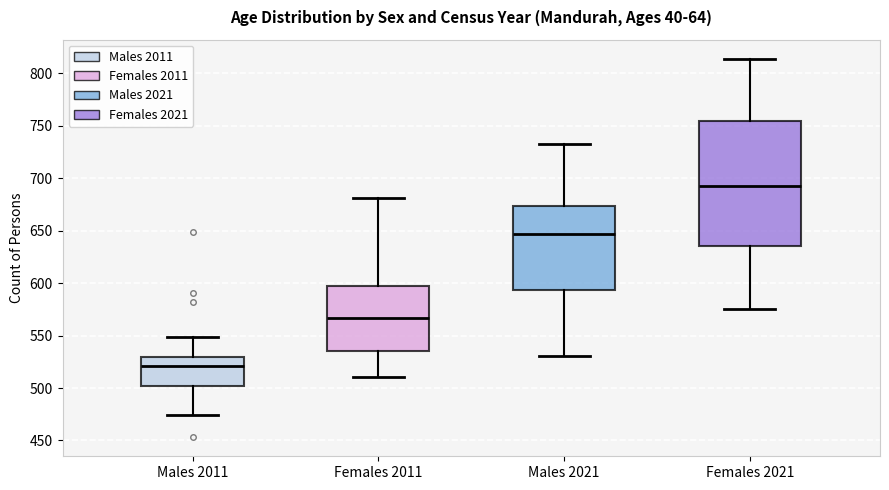

Which box has the lowest median line?

Males 2011